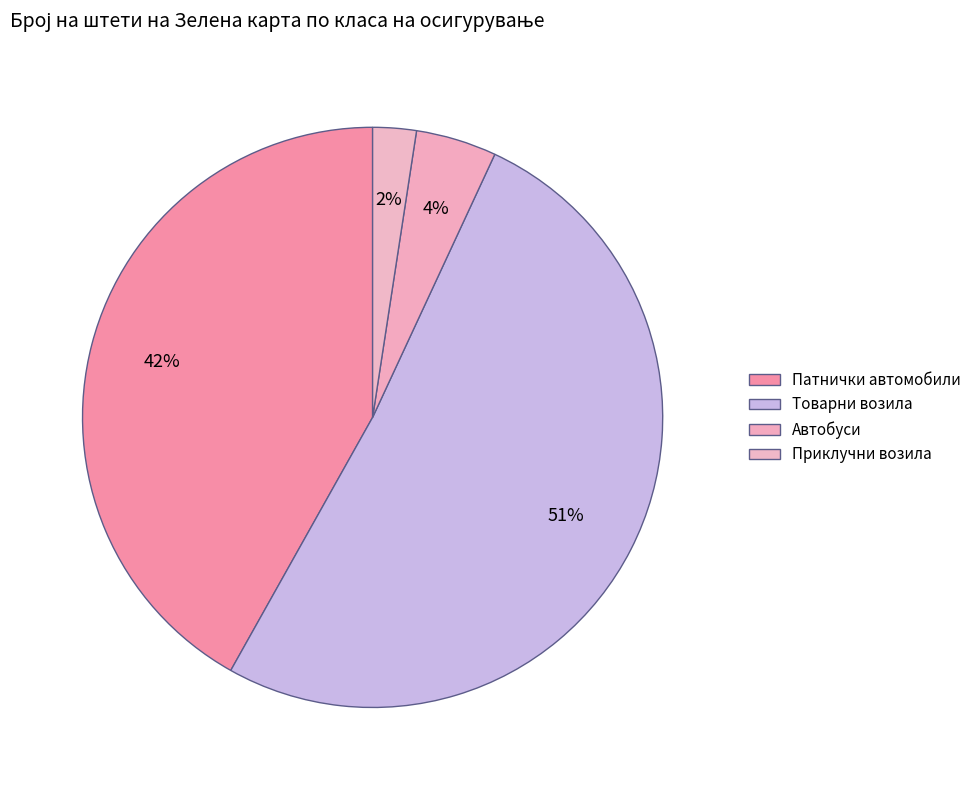

Count the number of slices in the pie.

4